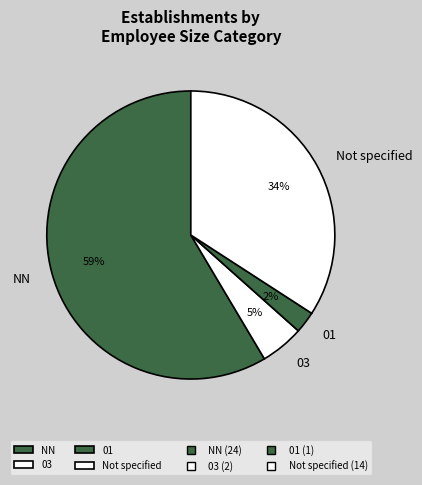

Rank the categories by value from highest to lowest.

NN, Not specified, 03, 01